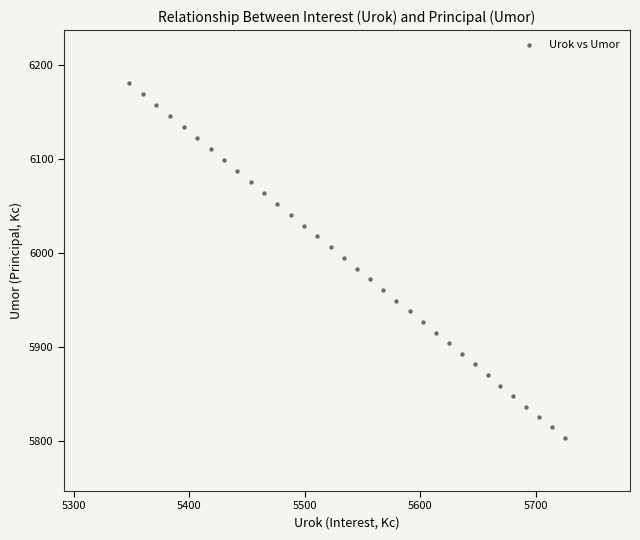

What is the range of X values (max minus min)?

376.9